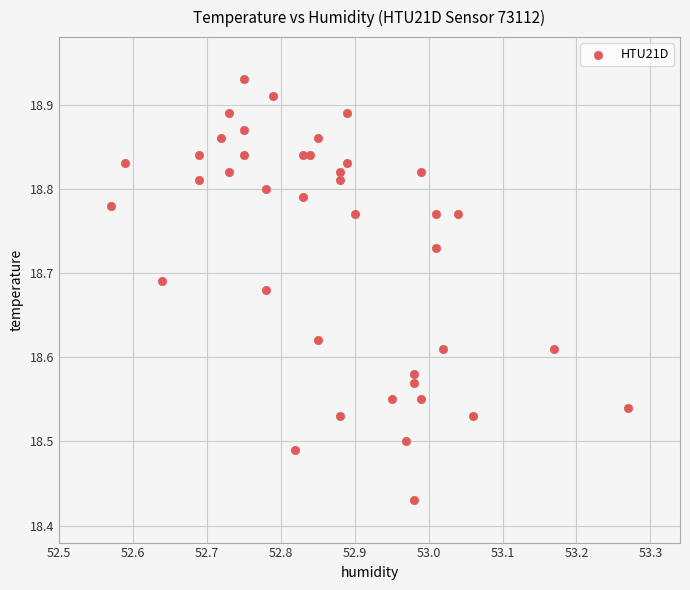

What is the range of Y values (max minus min)?

0.5